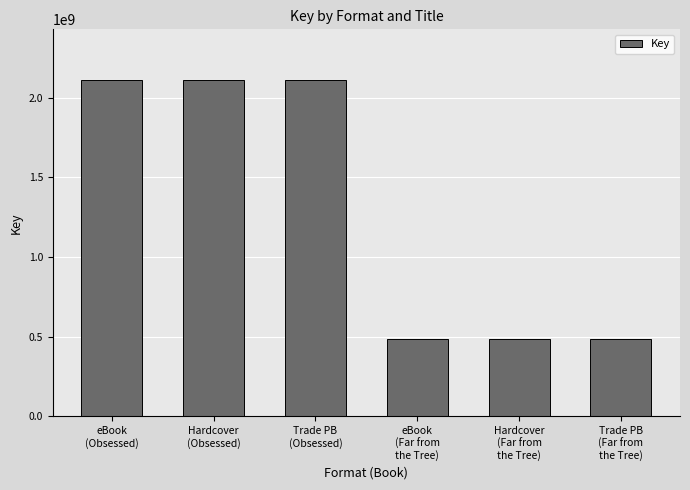

What is the value of the 2nd bar from the left?

2112102631